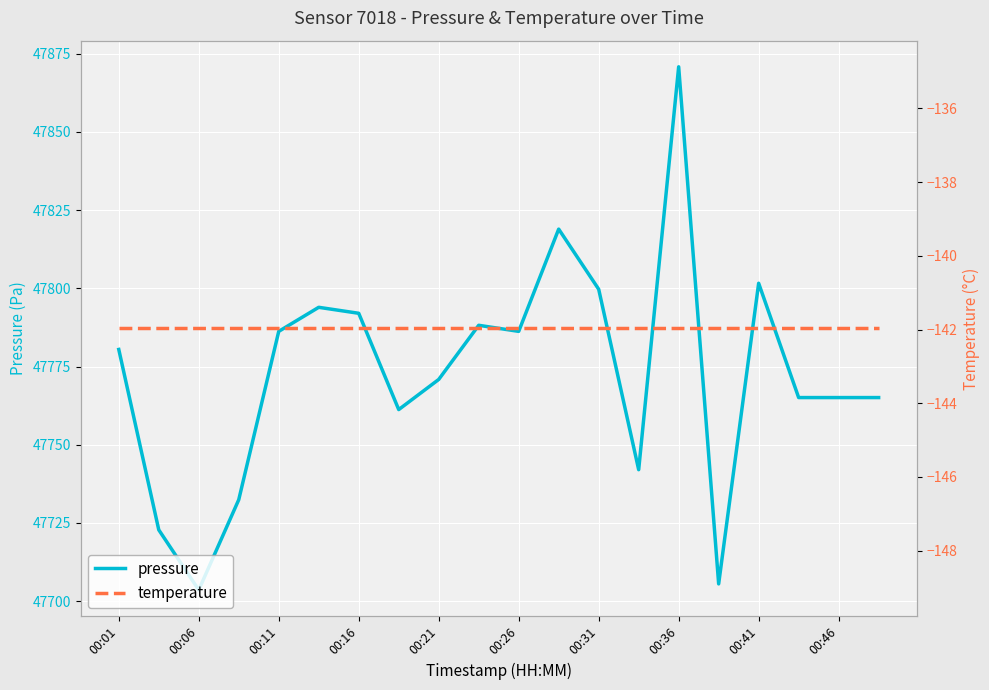

Where does the pressure series first go above 47780?

00:01